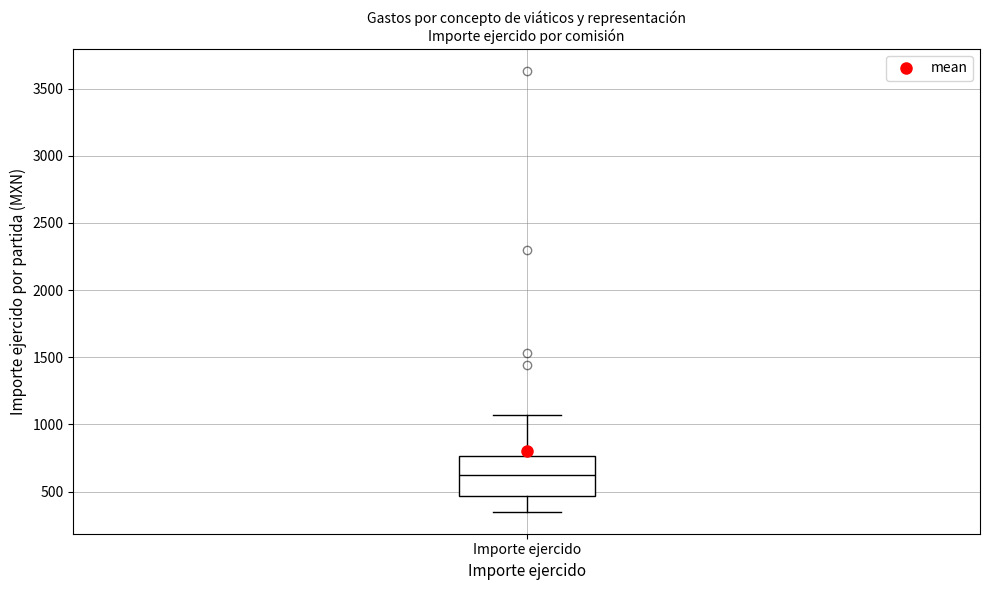

Read this box plot against the y-axis: the position of the median line, the range covered by the box, and the ends of both whiskers. The values are not printed on the chart, so give them approximately, as read against the axis.

median 600, box 450 to 750, whiskers 350 to 1050